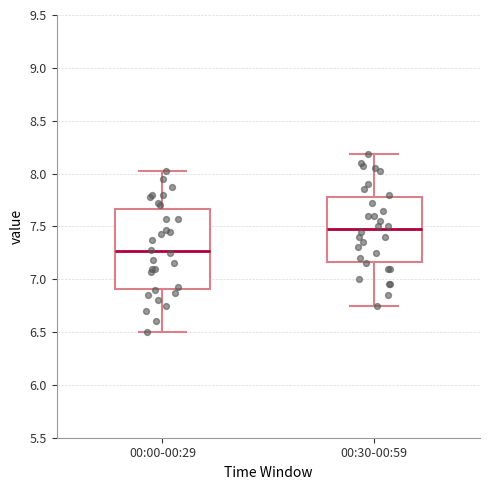

Which box has the highest median line?

00:30-00:59